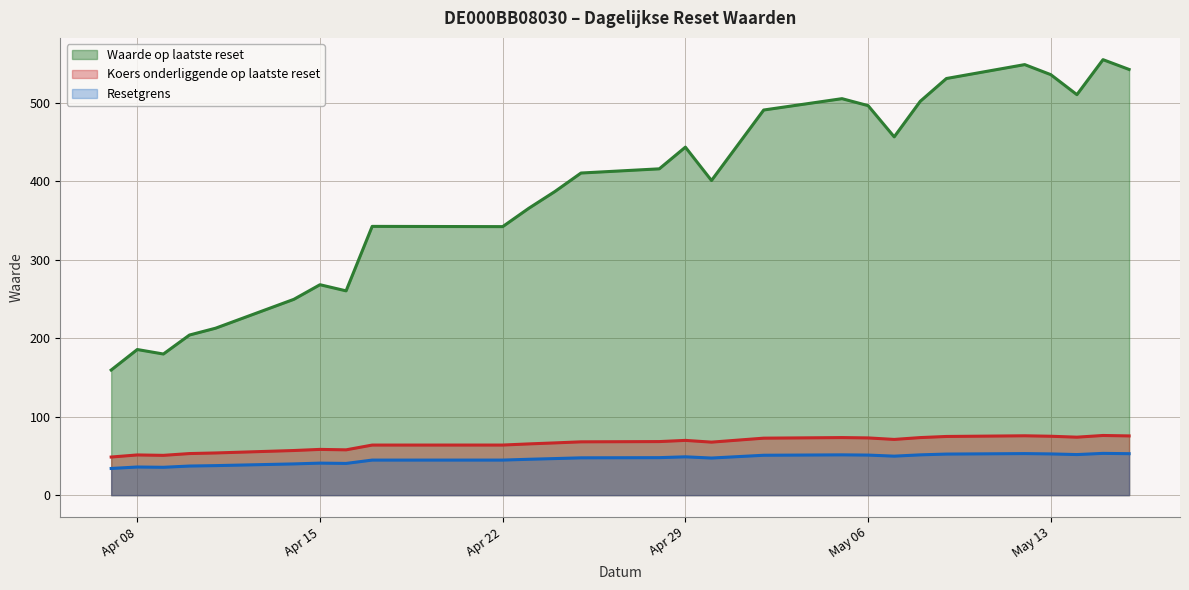

True or false: Waarde op laatste reset and Koers onderliggende op laatste reset intersect in this chart.

False